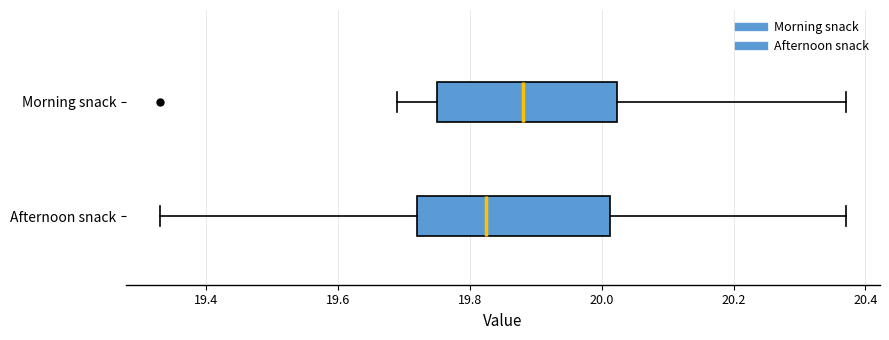

Reading bottom to top, read every box against the x-axis: the position of its median line, the range the box covers, and the ends of its whiskers. The values are not printed on the chart, so give them approximately, as read against the axis.

Afternoon snack: median 19.82, box 19.72 to 20.02, whiskers 19.34 to 20.38
Morning snack: median 19.88, box 19.76 to 20.02, whiskers 19.70 to 20.38